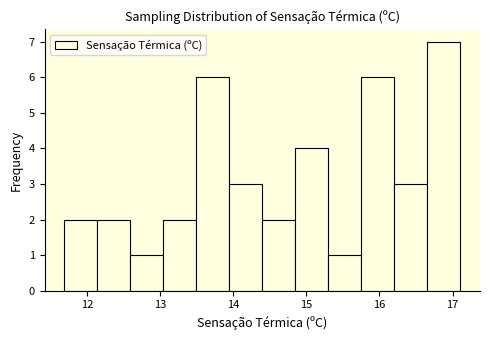

Over which range of the x-axis is the bar tallest?

16.7 to 17.1